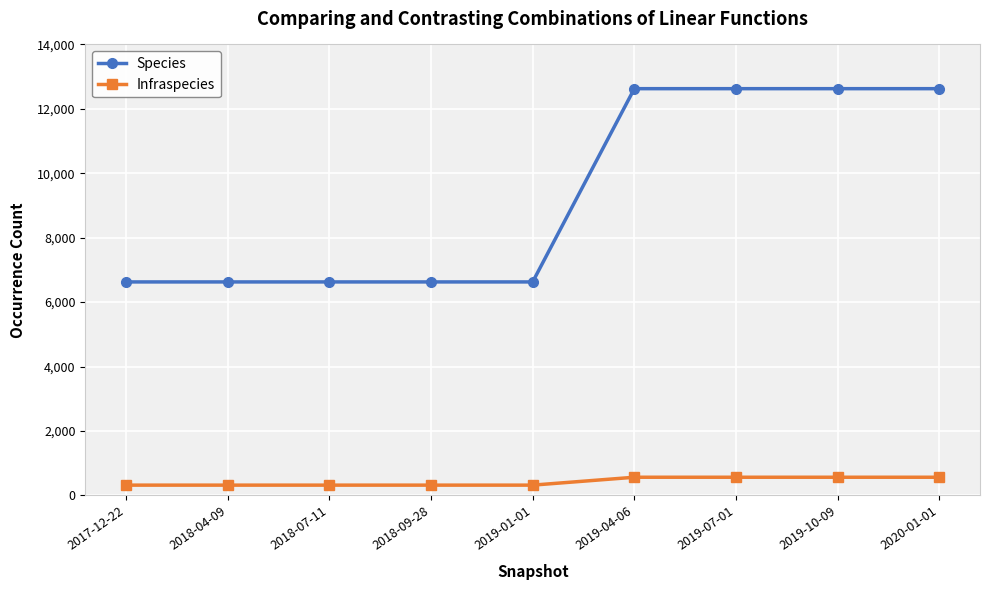

What is the value of the Infraspecies point at the 3rd from the left?

318